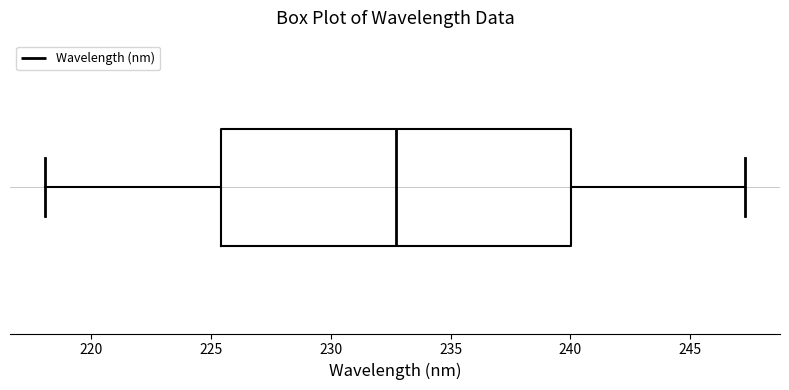

Transcribe this box plot: give where the median line is, the range the box spans, and where the two whiskers end, as read against the x-axis. The values are not printed on the chart, so give them approximately, as read against the axis.

median 232.5, box 225.5 to 240.0, whiskers 218.0 to 247.5